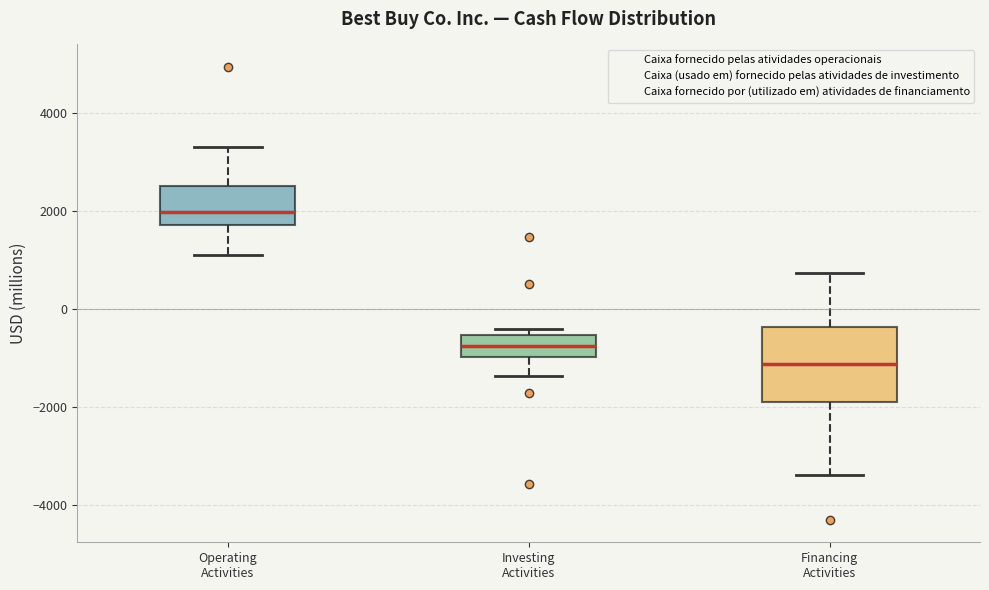

Reading left to right, transcribe this box plot: for each box, give where its median line is, the range the box spans, and where its two whiskers end, as read against the y-axis. The values are not printed on the chart, so give them approximately, as read against the axis.

Operating Activities: median 2000, box 1800 to 2600, whiskers 1000 to 3200
Investing Activities: median -800, box -1000 to -600, whiskers -1400 to -400
Financing Activities: median -1200, box -1800 to -400, whiskers -3400 to 800